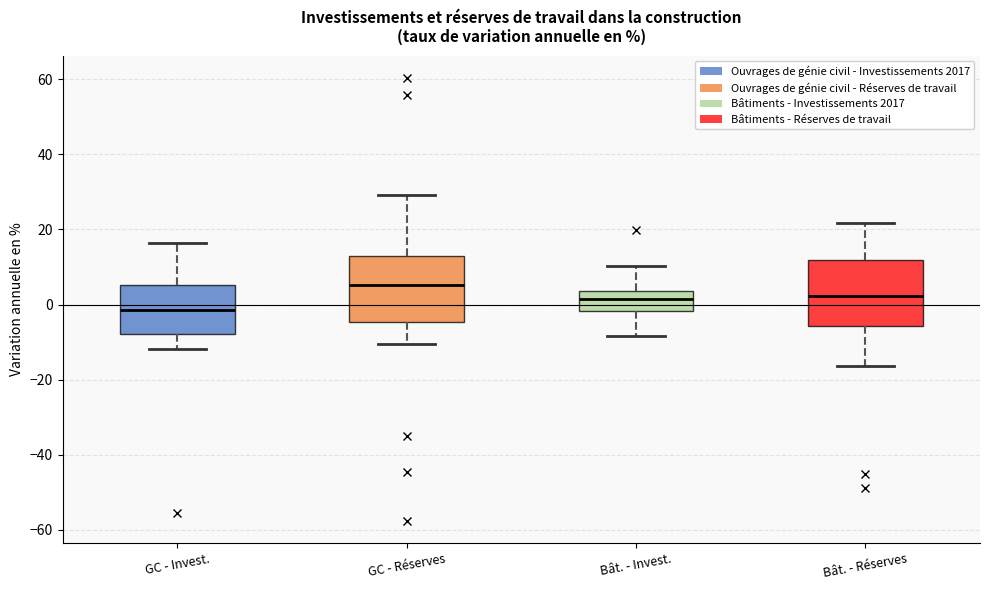

Where does the upper whisker of the box for GC - Invest. end on the y-axis? The values are not printed on the chart, so give them approximately, as read against the axis.

16